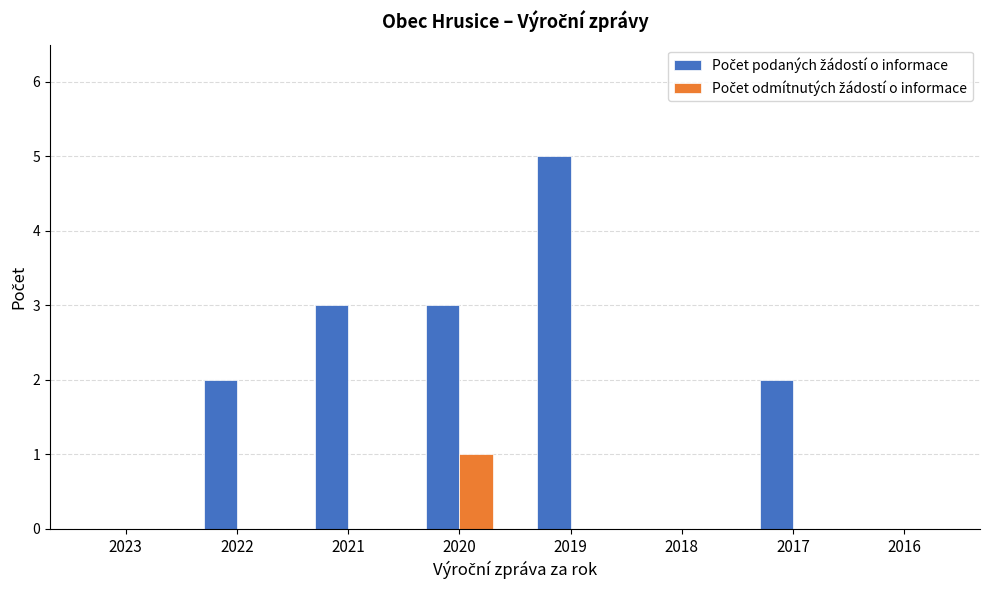

Which category has the highest value across all series?

2019